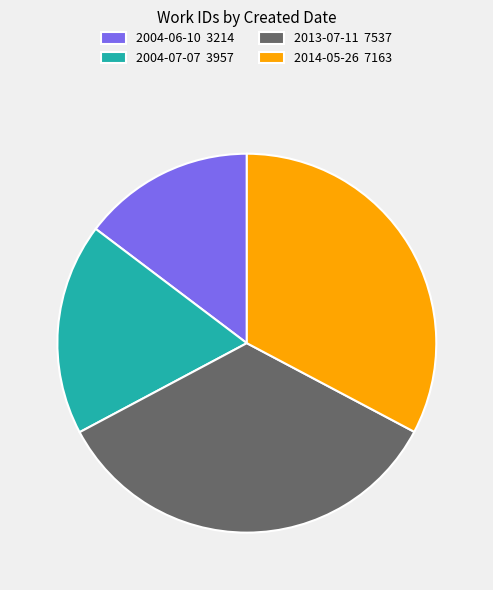

How many slices are in this pie chart?

4